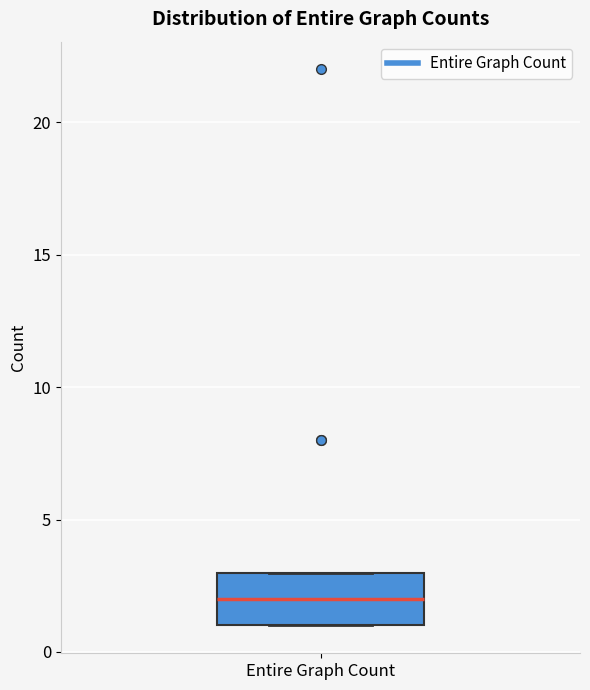

Read this box plot against the y-axis: the position of the median line, the range covered by the box, and the ends of both whiskers. The values are not printed on the chart, so give them approximately, as read against the axis.

median 2, box 1 to 3, whiskers 1 to 3